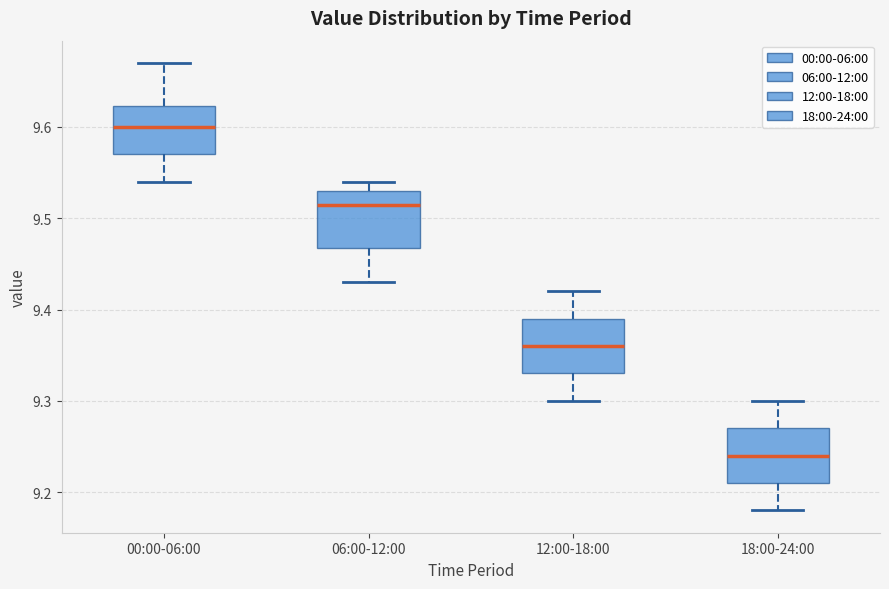

Reading left to right, transcribe this box plot: for each box, give where its median line is, the range the box spans, and where its two whiskers end, as read against the y-axis. The values are not printed on the chart, so give them approximately, as read against the axis.

00:00-06:00: median 9.60, box 9.57 to 9.62, whiskers 9.54 to 9.67
06:00-12:00: median 9.52, box 9.47 to 9.53, whiskers 9.43 to 9.54
12:00-18:00: median 9.36, box 9.33 to 9.39, whiskers 9.30 to 9.42
18:00-24:00: median 9.24, box 9.21 to 9.27, whiskers 9.18 to 9.30